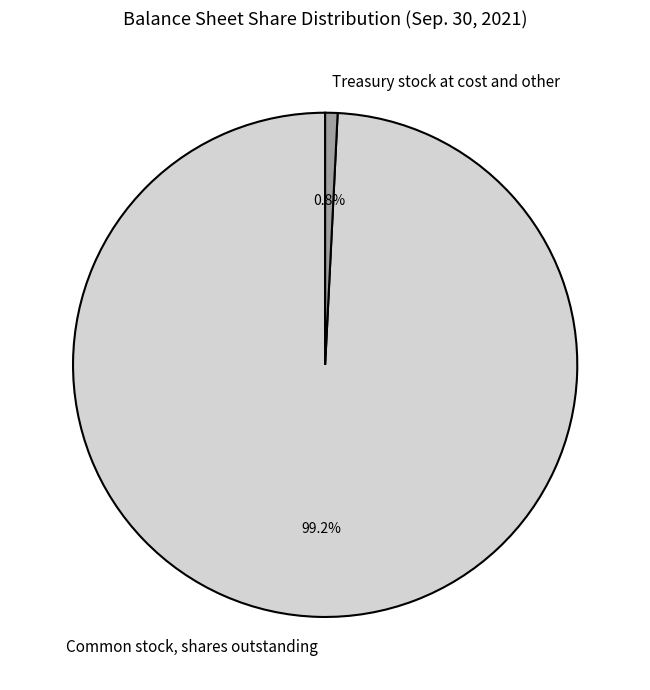

To the nearest percent, what portion does Treasury stock at cost and other represent?

1%